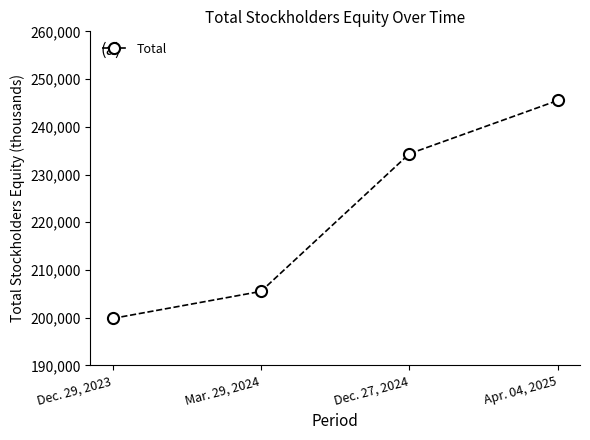

How many series are shown in this chart?

1